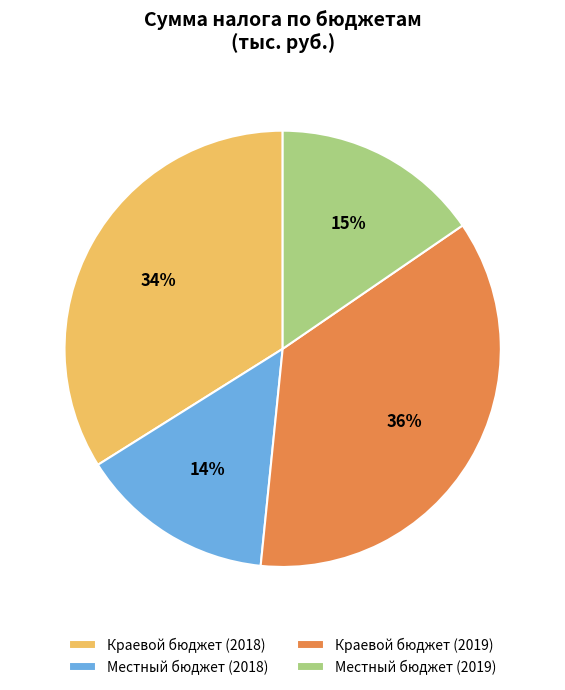

To the nearest percent, what portion does Краевой бюджет (2019) represent?

36%